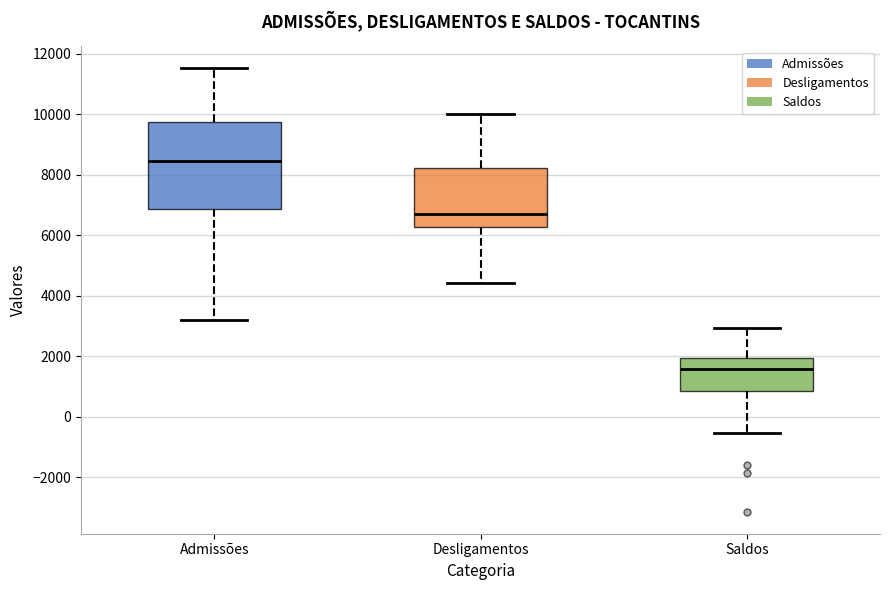

Which box has the lowest median line?

Saldos